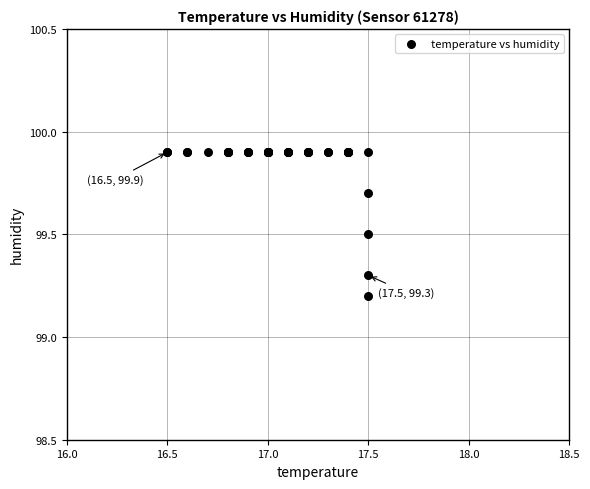

What Y value in the scatter plot is closest to 99?

99.2